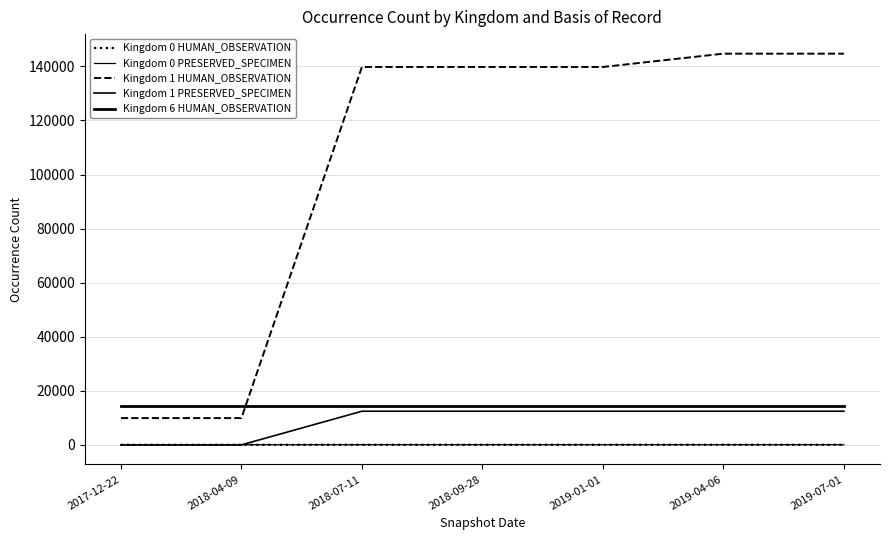

Is this an area chart (filled region under the line)?

No